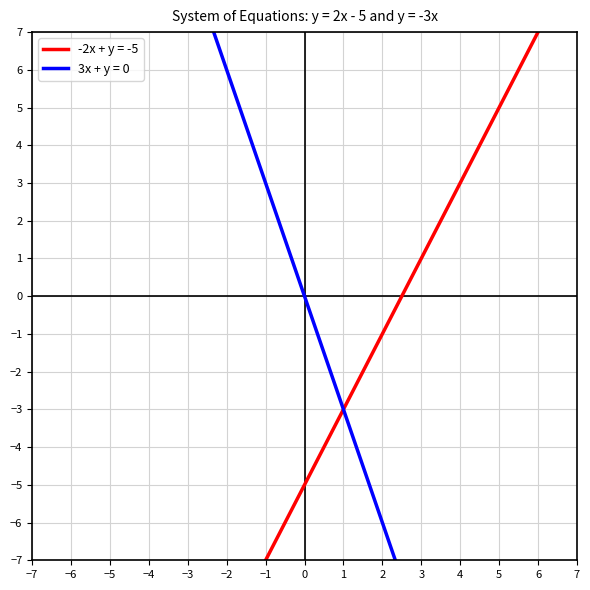

At which label is -2x + y = -5 closest to 5?

5